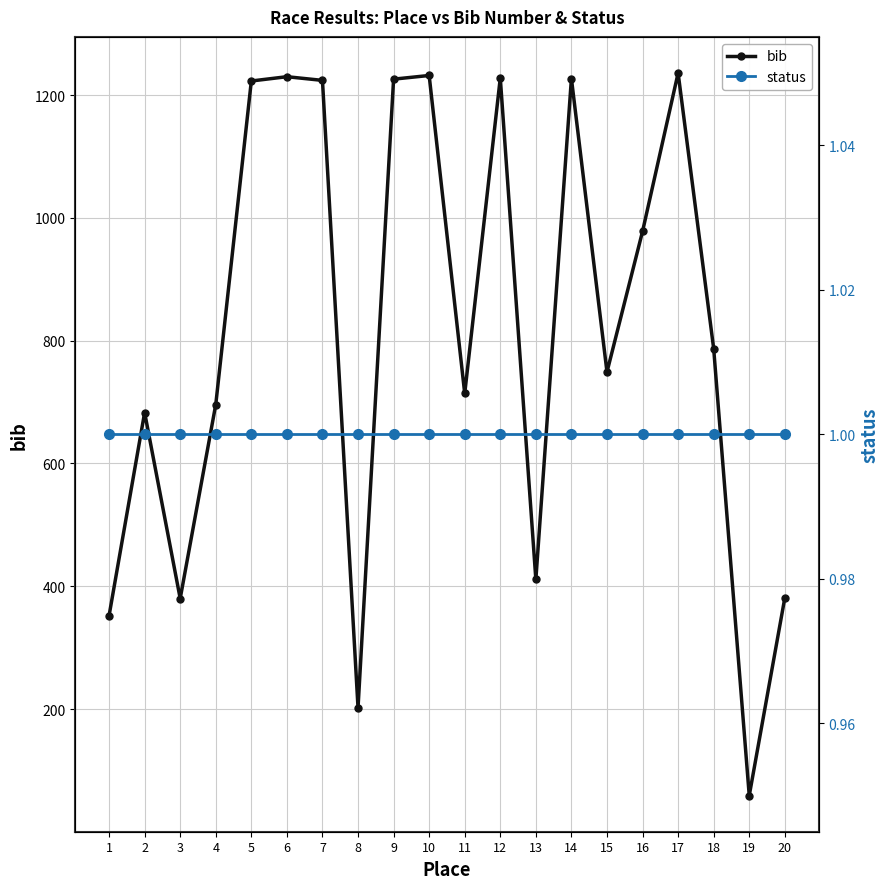

How many data points does each series have?

20